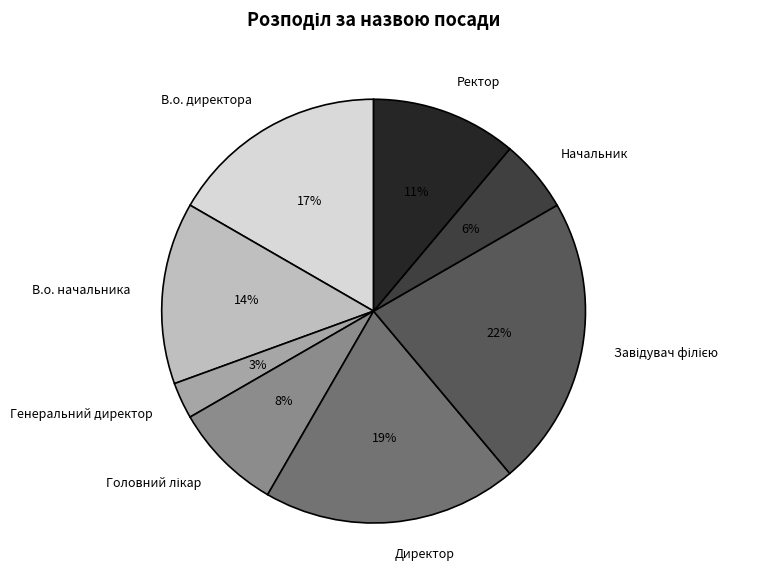

True or false: Генеральний директор accounts for 3% of the total.

True